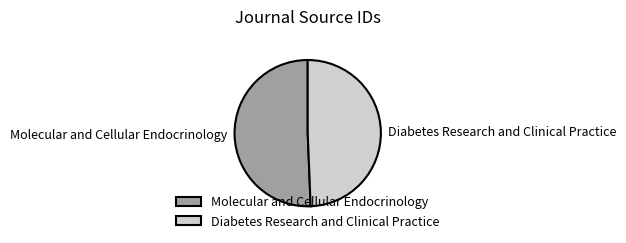

Count the number of slices in the pie.

2